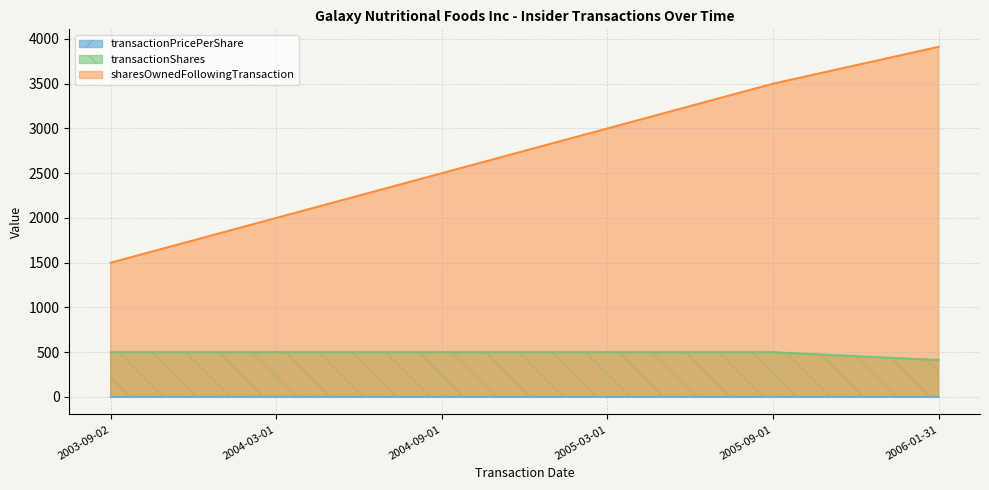

At 2004-03-01, list the series in order from largest to smallest.

sharesOwnedFollowingTransaction, transactionShares, transactionPricePerShare